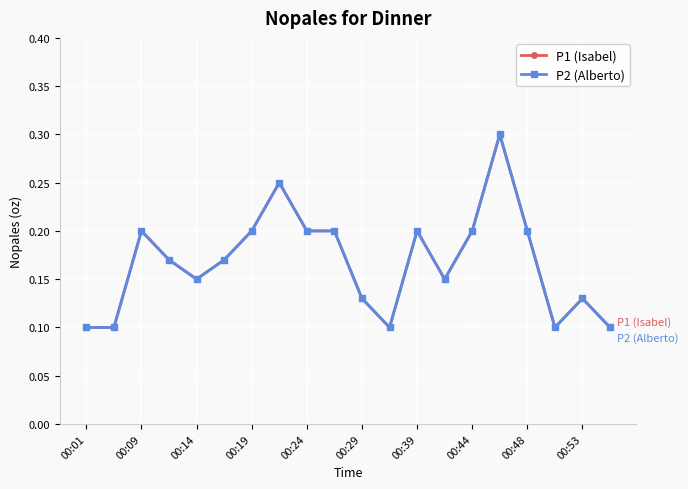

True or false: P1 (Isabel) and P2 (Alberto) intersect in this chart.

False